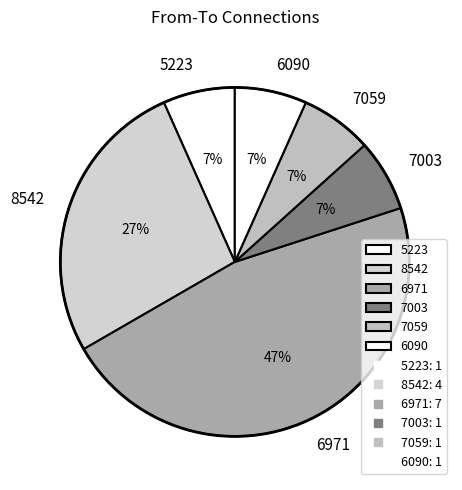

To the nearest percent, what is the average slice percentage?

17%